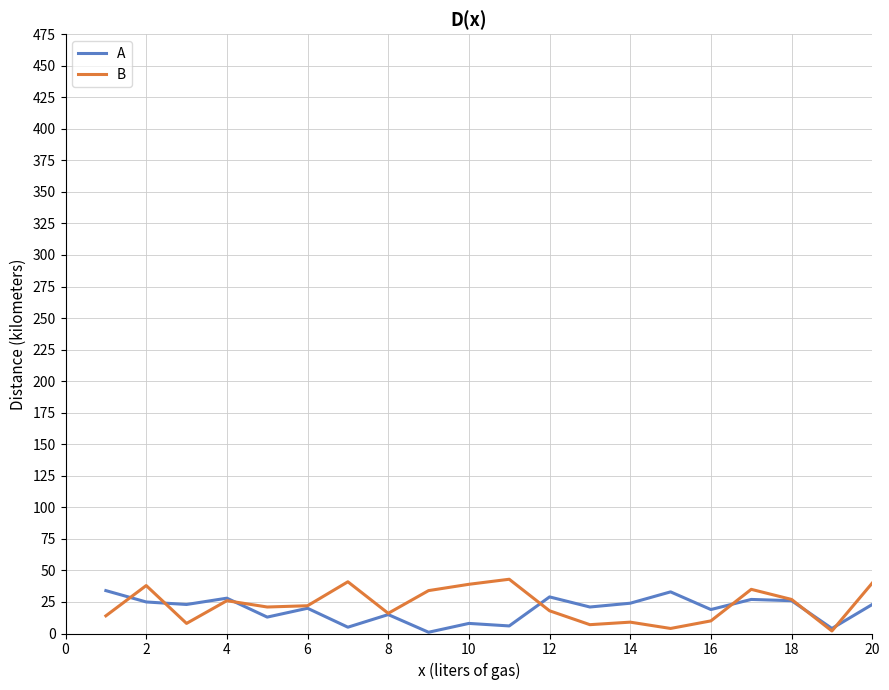

What is the maximum value for B?

43